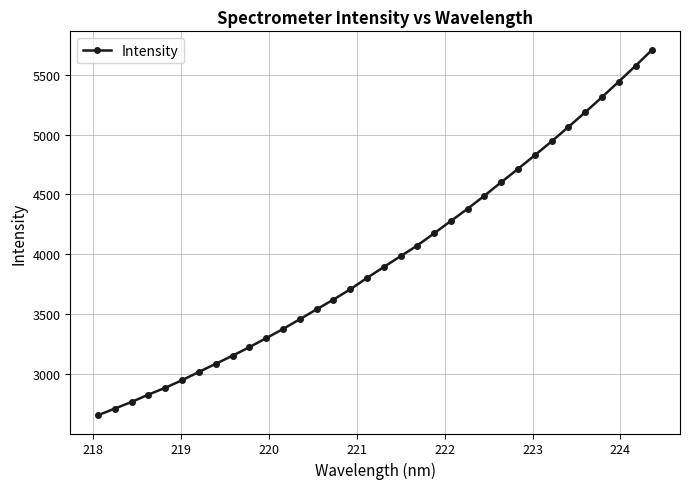

How many lines are shown in the chart?

1